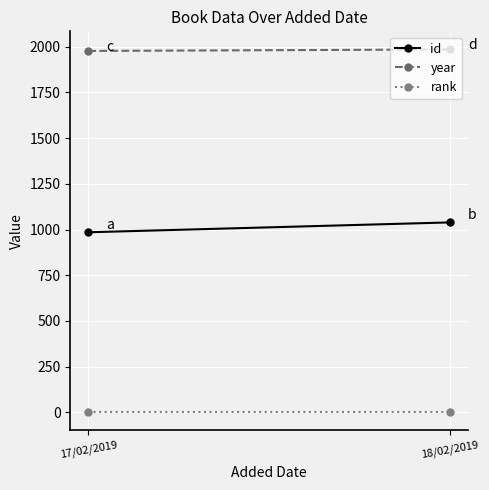

What is the difference between the maximum and minimum values in the year series?

8